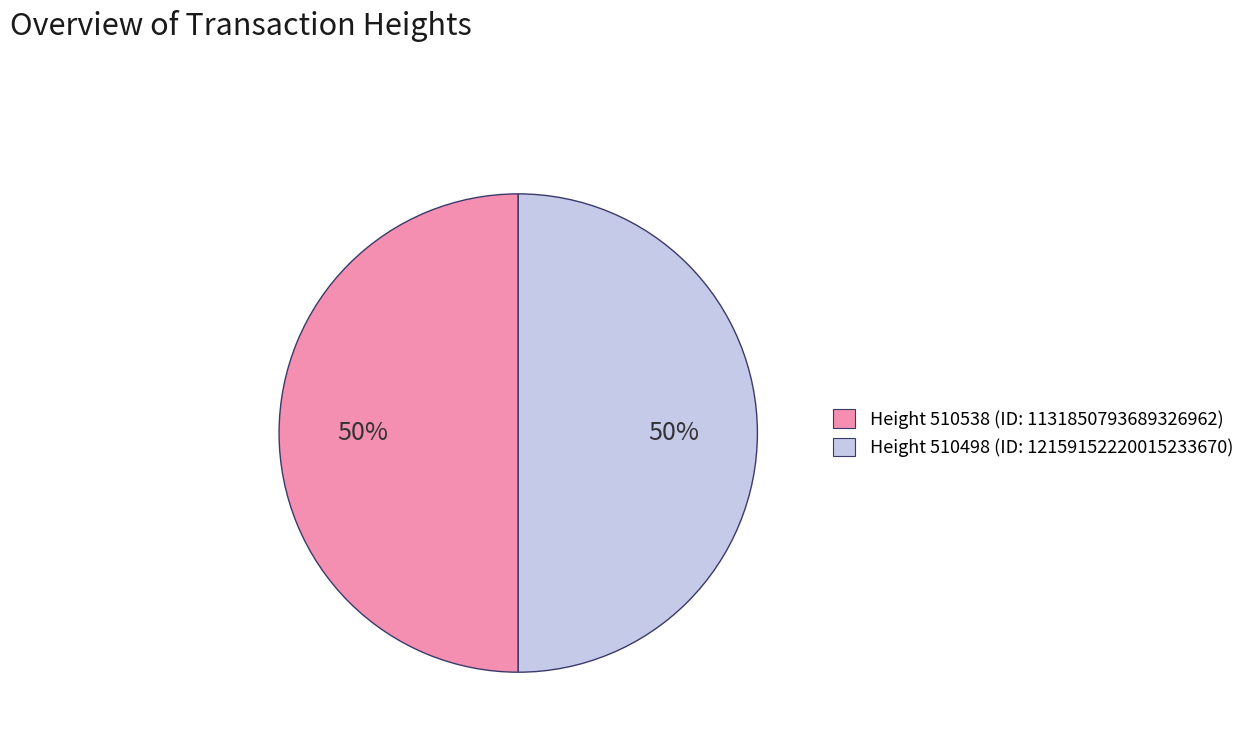

Approximately how many times larger is the value at Height 510538 (ID: 1131850793689326962) compared to Height 510498 (ID: 12159152220015233670)?

1.0